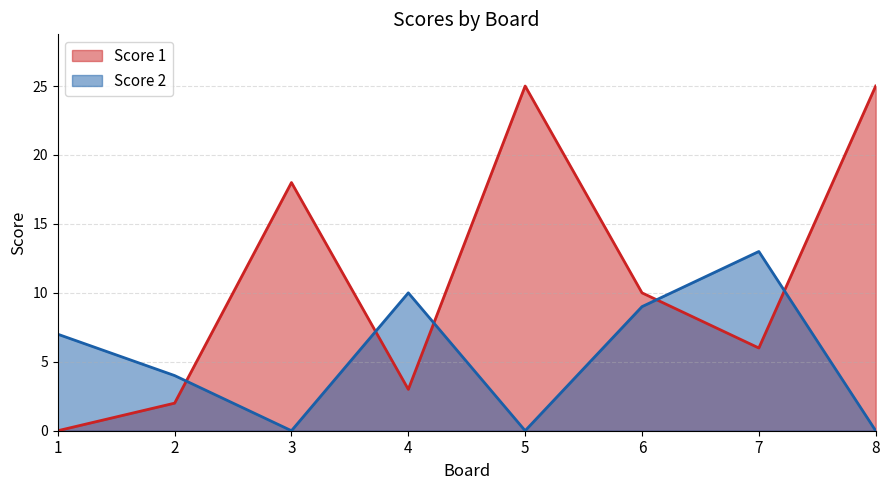

What is the maximum value for Score 1?

25